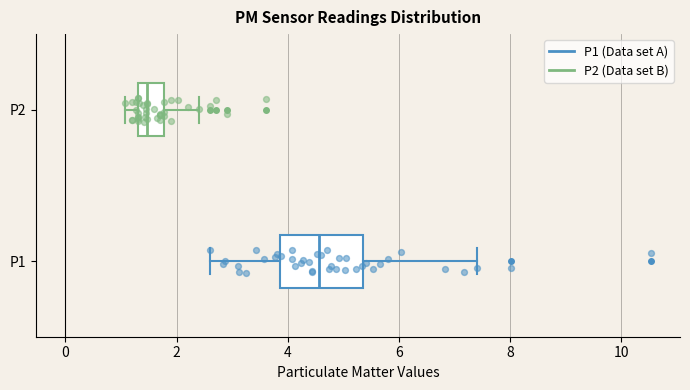

Reading bottom to top, transcribe this box plot: for each box, give where its median line is, the range the box spans, and where its two whiskers end, as read against the x-axis. The values are not printed on the chart, so give them approximately, as read against the axis.

P1: median 4.6, box 3.8 to 5.4, whiskers 2.6 to 7.4
P2: median 1.4 (inside the box), box 1.4 to 1.8, whiskers 1.0 to 2.4